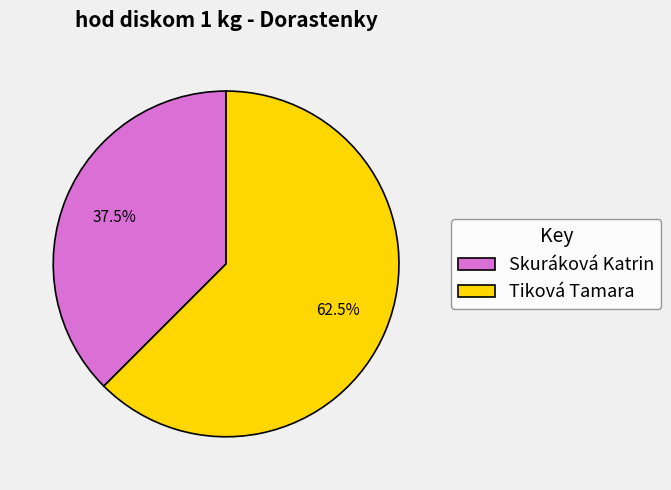

Which category accounts for the majority?

Tiková Tamara